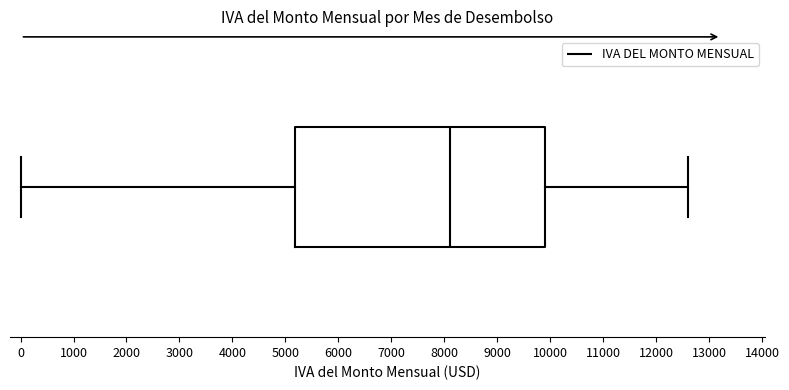

Where does the left whisker of the box end on the x-axis? The values are not printed on the chart, so give them approximately, as read against the axis.

0